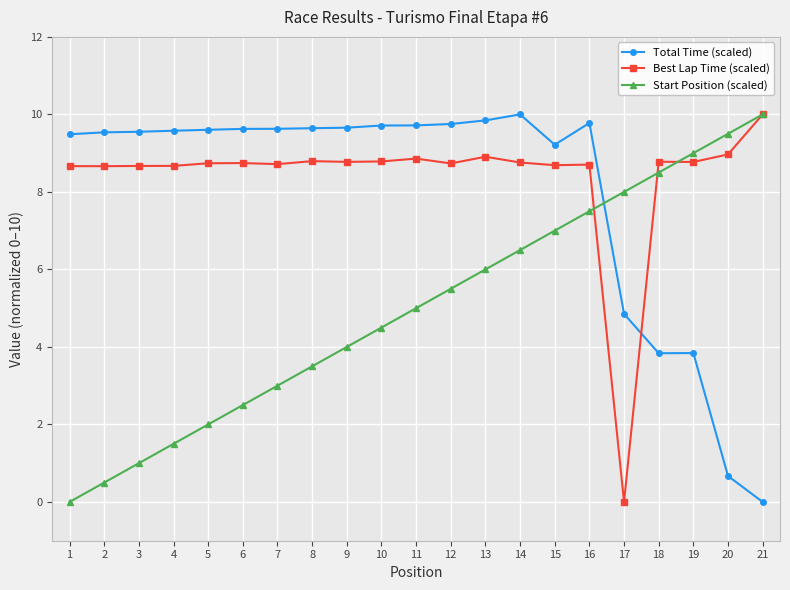

What is the approximate value of Start Position (scaled) at 21?

10.0